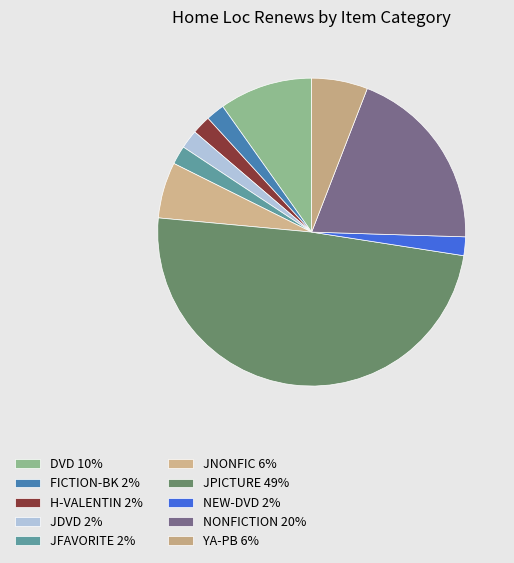

To the nearest percent, what is the combined percentage of JNONFIC and FICTION-BK?

8%